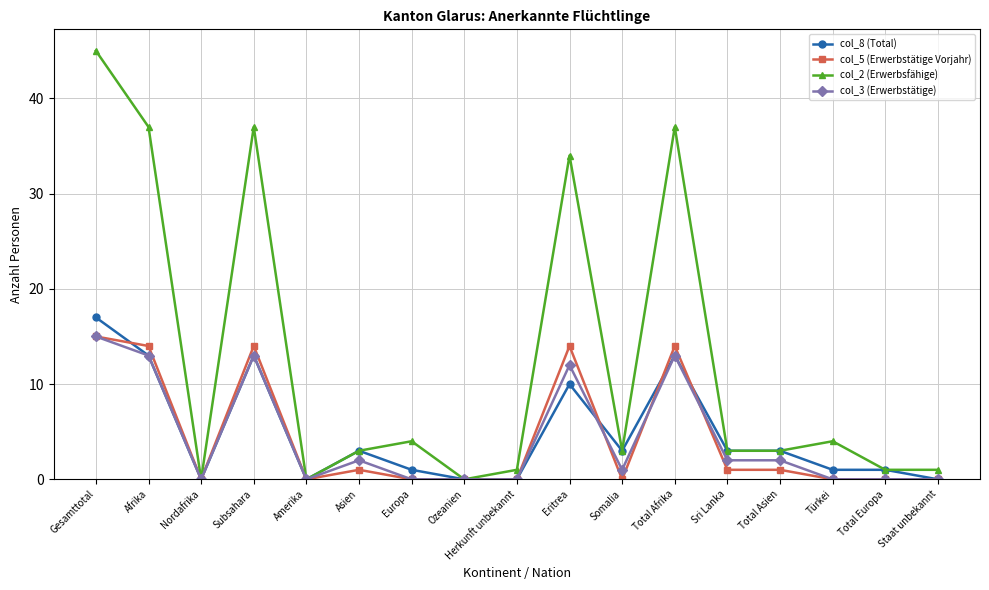

At which category does col_8 (Total) reach its first local peak?

Subsahara